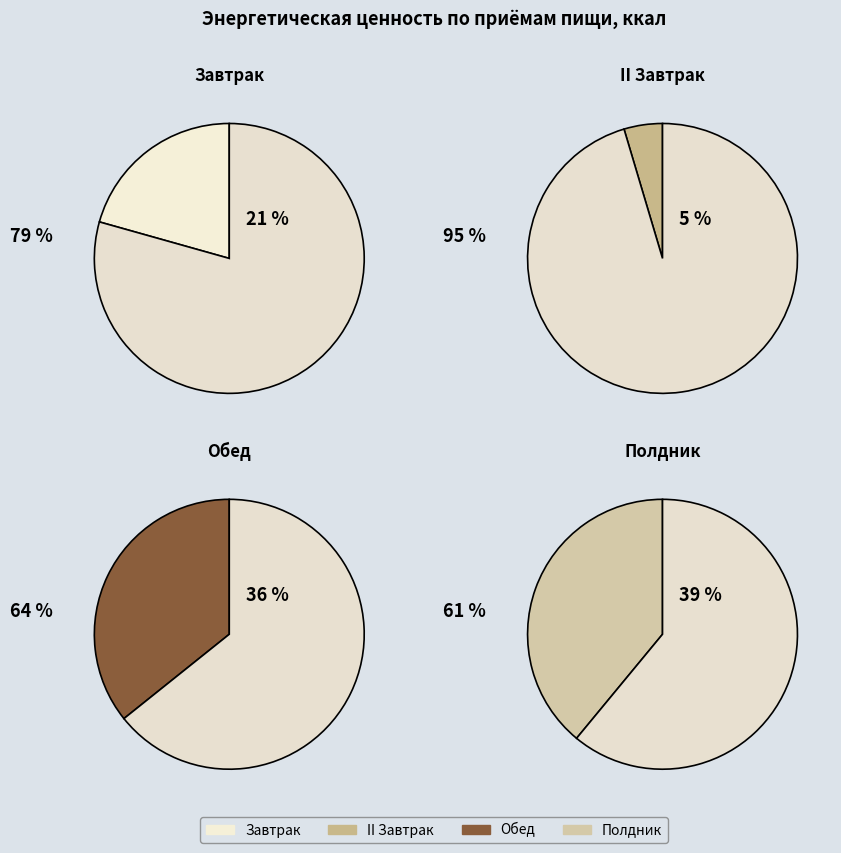

Which slice is the largest?

Полдник